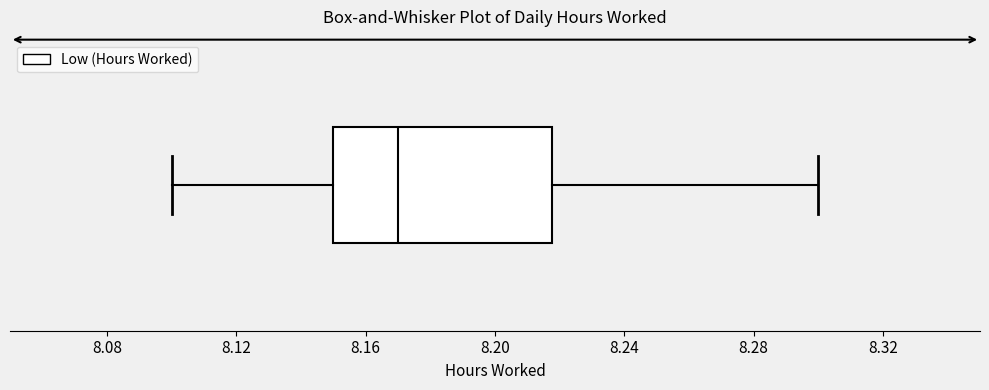

Read this box plot against the x-axis: the position of the median line, the range covered by the box, and the ends of both whiskers. The values are not printed on the chart, so give them approximately, as read against the axis.

median 8.17, box 8.15 to 8.22, whiskers 8.10 to 8.30